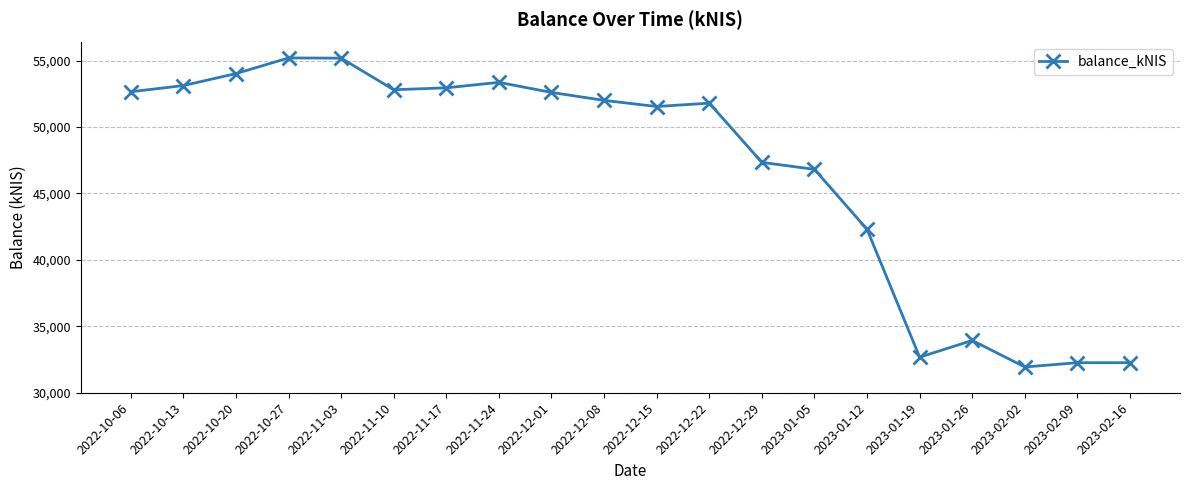

What is the difference between the values at 2022-11-10 and 2023-01-19?

20129.7